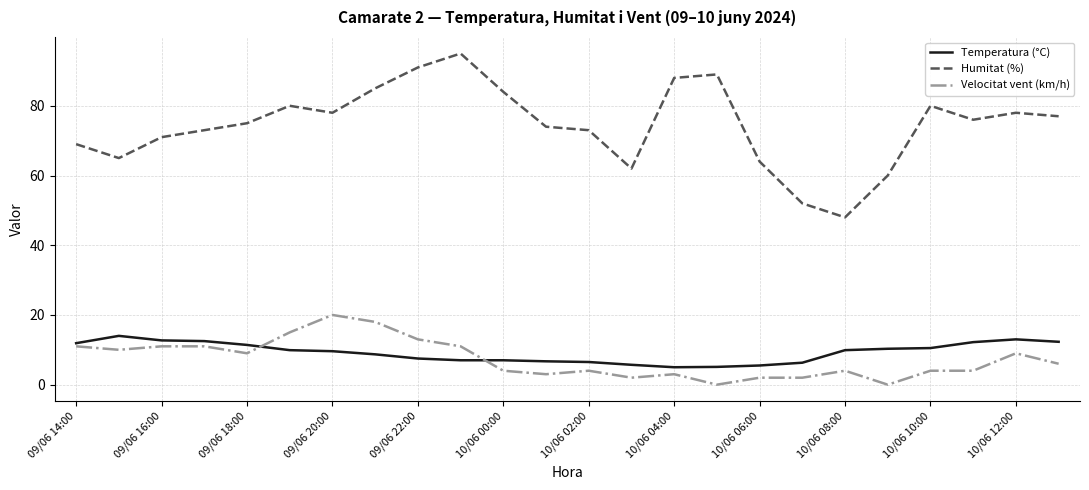

What is the lowest value of the Humitat (%) series?

48.0